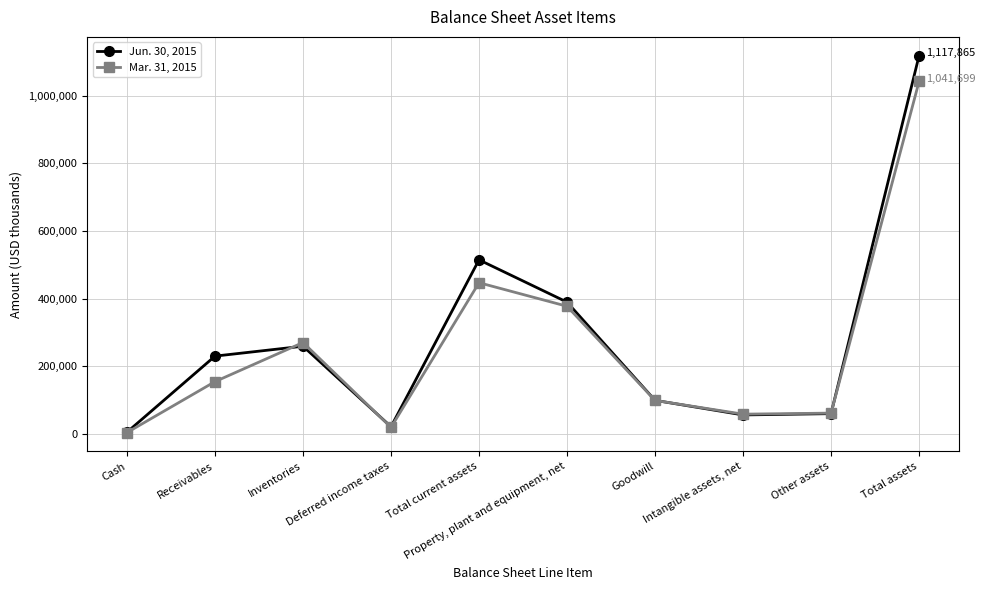

True or false: Mar. 31, 2015 and Jun. 30, 2015 intersect in this chart.

True